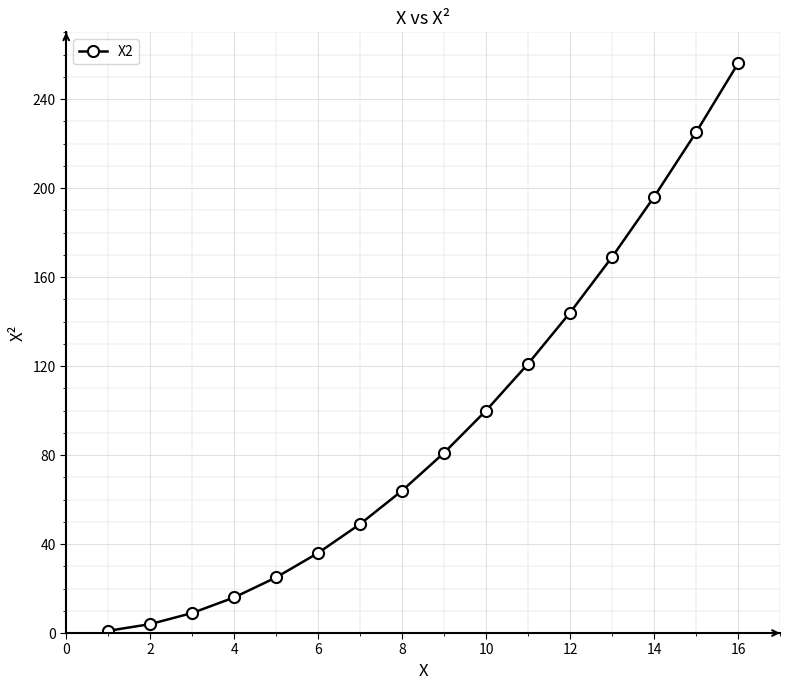

True or false: there are more than 2 points higher than both neighbors.

False